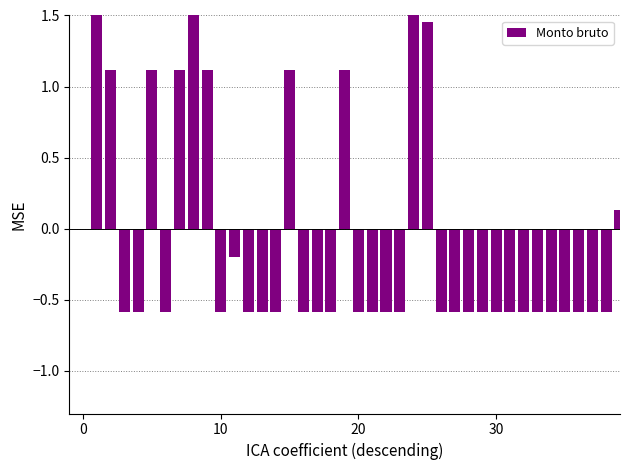

Which category has the lowest value across all series?

20